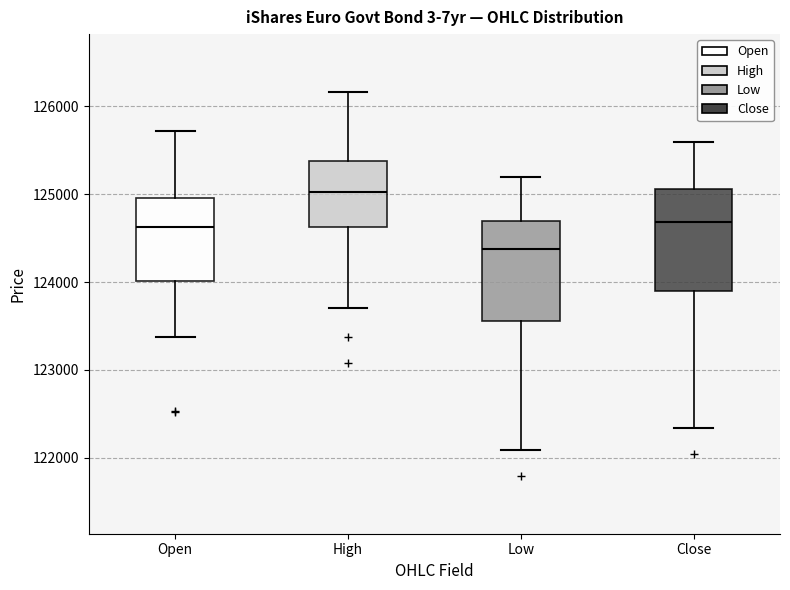

Which box has the highest median line?

High